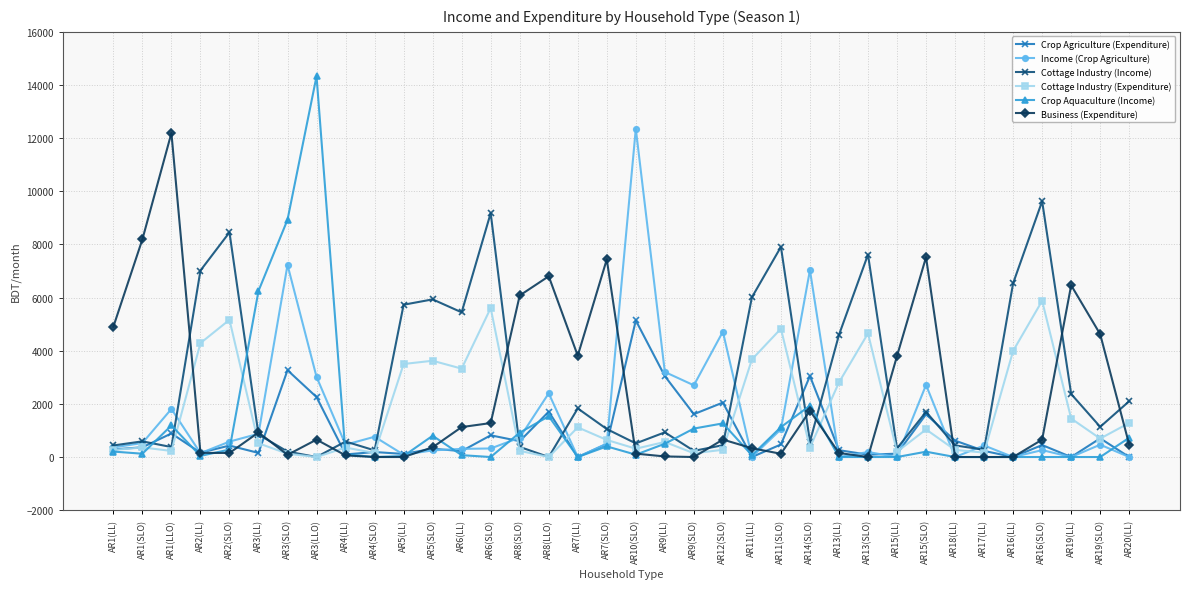

Is the value of Crop Aquaculture (Income) at AR10(SLO) greater than the value of Cottage Industry (Income) at AR13(LL)?

No